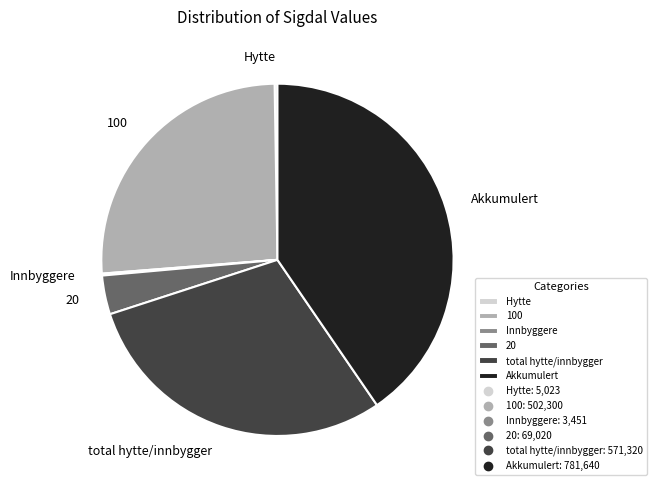

True or false: 100 accounts for 26% of the total.

True